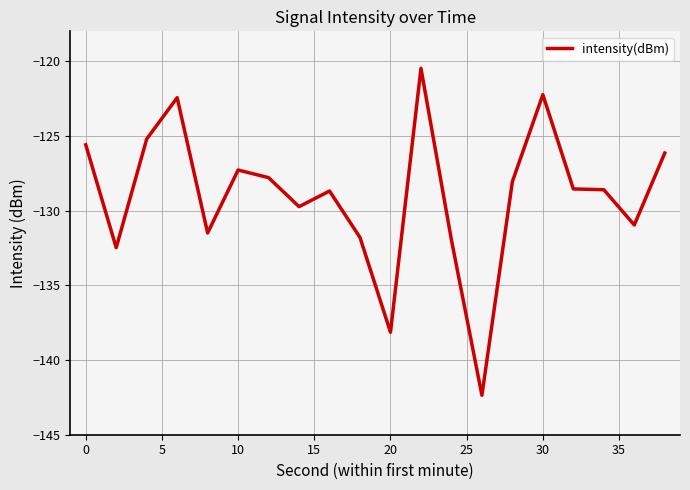

How many lines are shown in the chart?

1